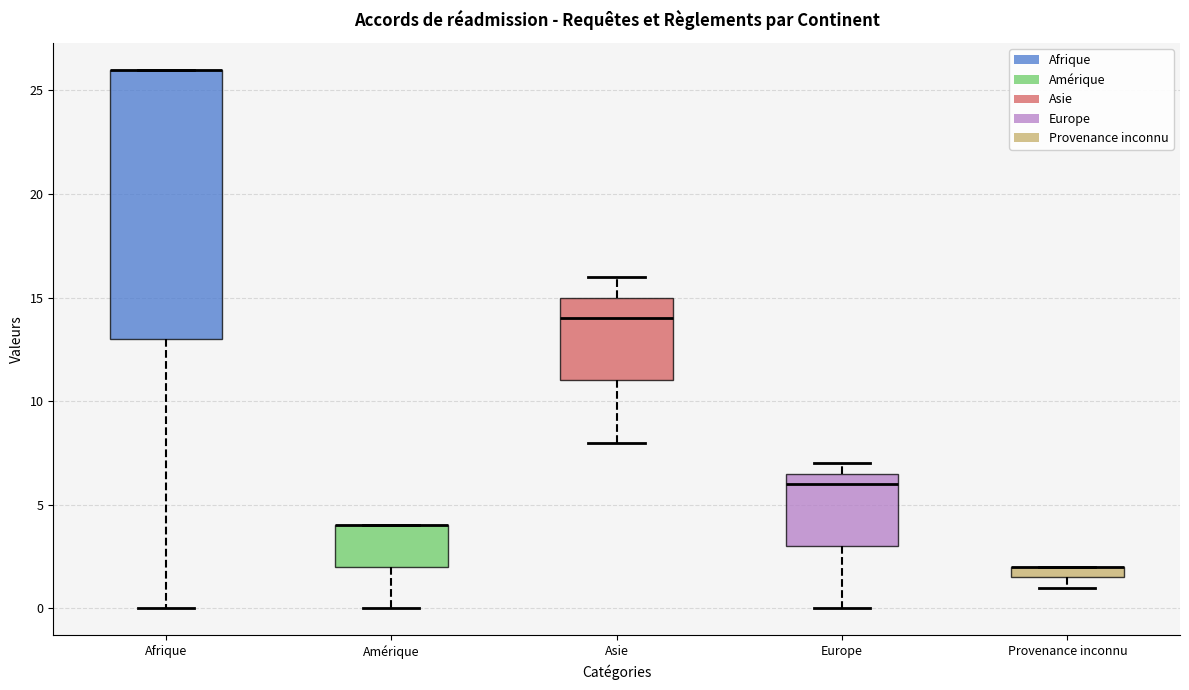

Where does the lower whisker of the box for Asie end on the y-axis? The values are not printed on the chart, so give them approximately, as read against the axis.

8.0